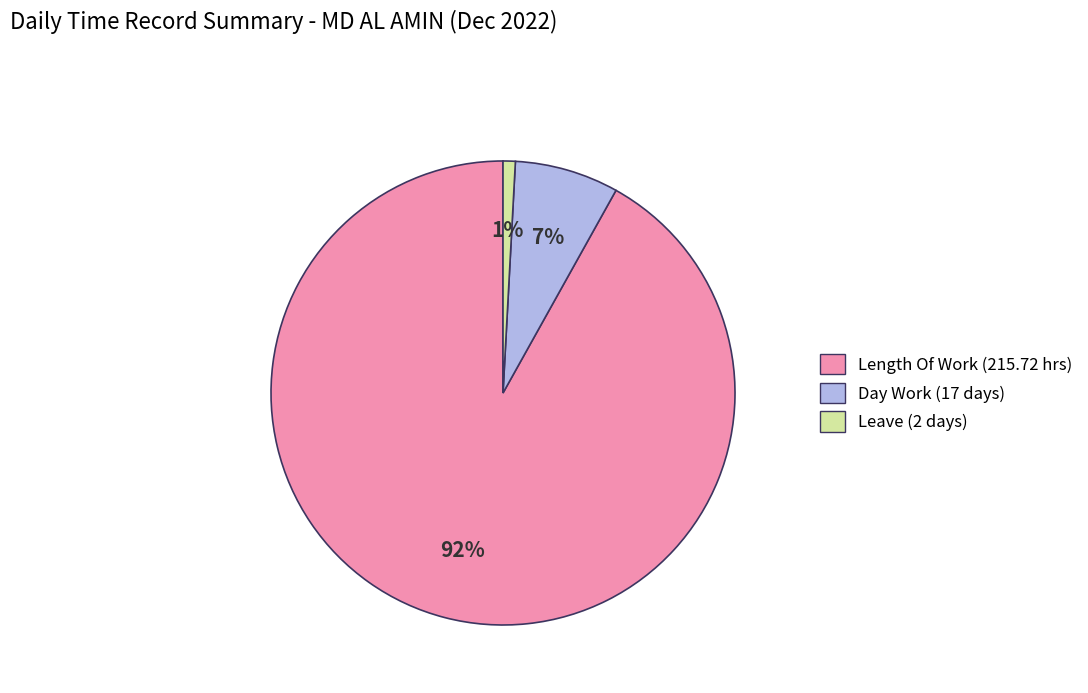

What is the smallest slice in the pie chart?

Leave